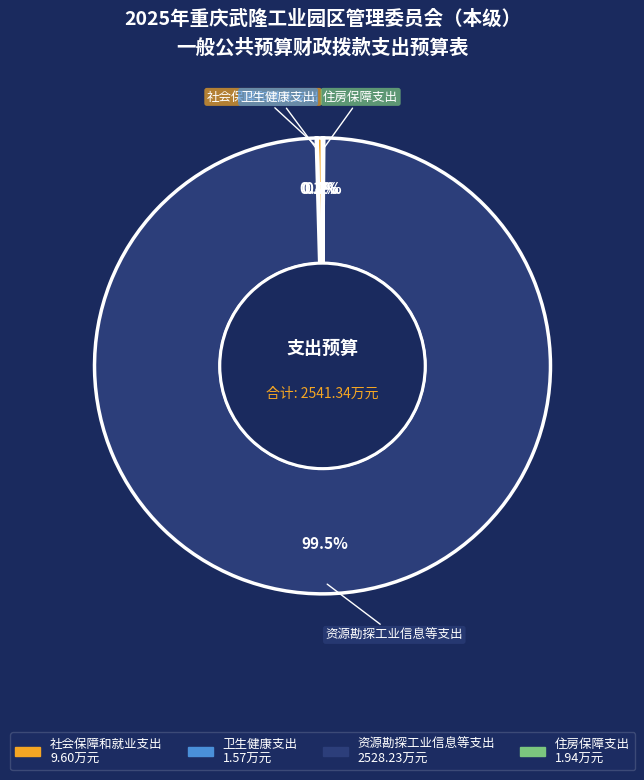

Which category accounts for the majority?

资源勘探工业信息等支出